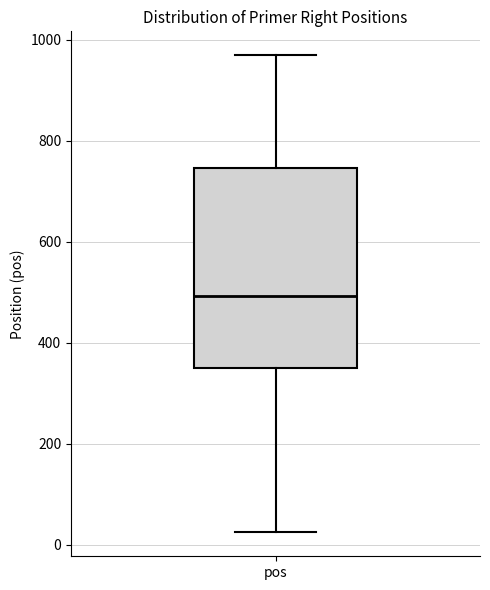

Read this box plot against the y-axis: the position of the median line, the range covered by the box, and the ends of both whiskers. The values are not printed on the chart, so give them approximately, as read against the axis.

median 500, box 340 to 740, whiskers 20 to 960